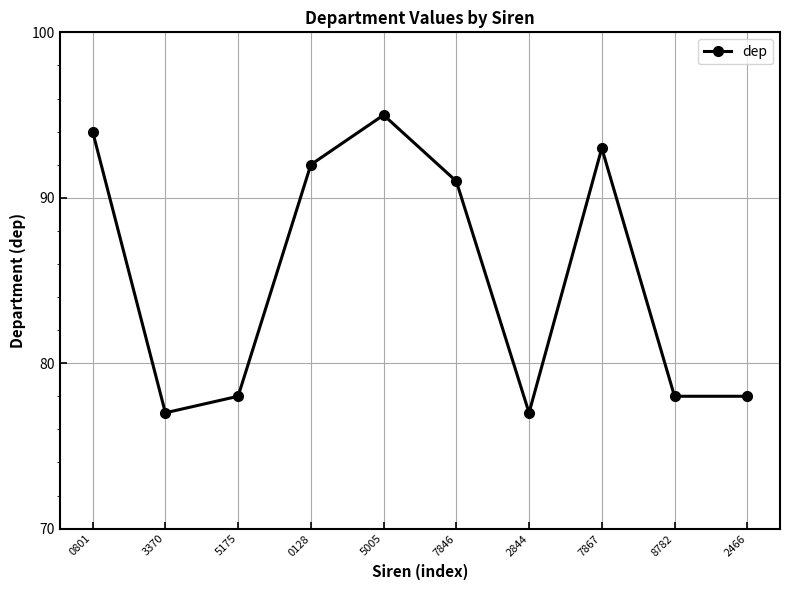

What position from the right is 2844?

4